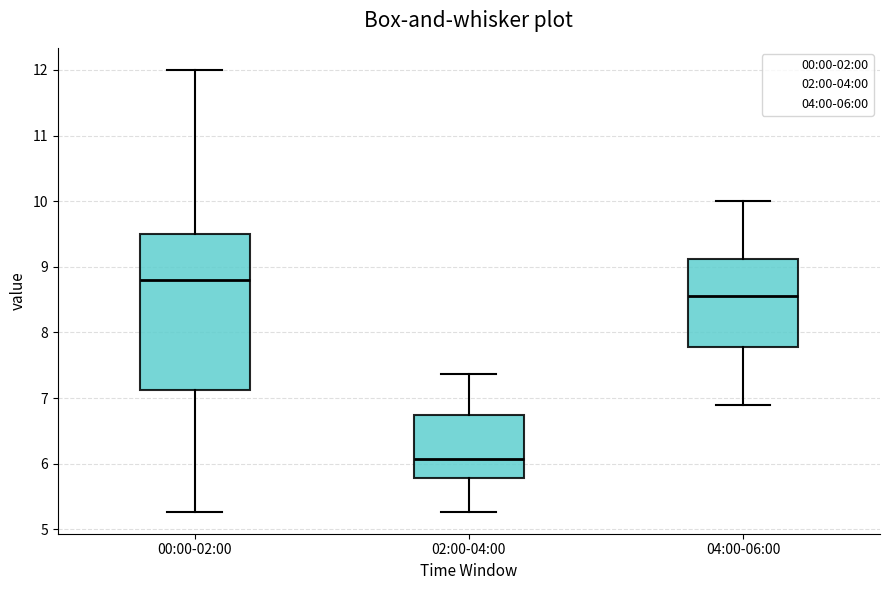

Reading left to right, transcribe this box plot: for each box, give where its median line is, the range the box spans, and where its two whiskers end, as read against the y-axis. The values are not printed on the chart, so give them approximately, as read against the axis.

00:00-02:00: median 8.8, box 7.1 to 9.5, whiskers 5.3 to 12.0
02:00-04:00: median 6.1, box 5.8 to 6.7, whiskers 5.3 to 7.4
04:00-06:00: median 8.6, box 7.8 to 9.1, whiskers 6.9 to 10.0